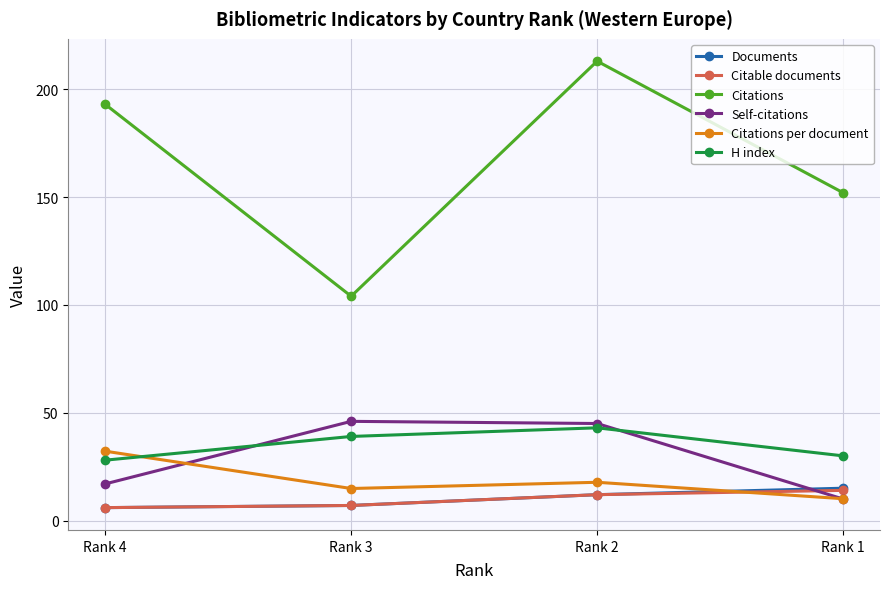

At Rank 1, list the series in order from largest to smallest.

Citations, H index, Documents, Citable documents, Citations per document, Self-citations